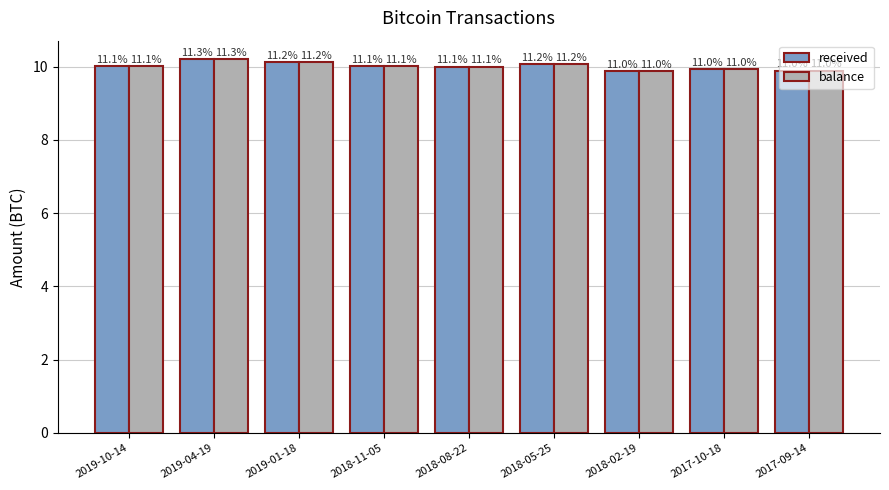

The value of balance at 2018-11-05 is 10.0. True or false?

True